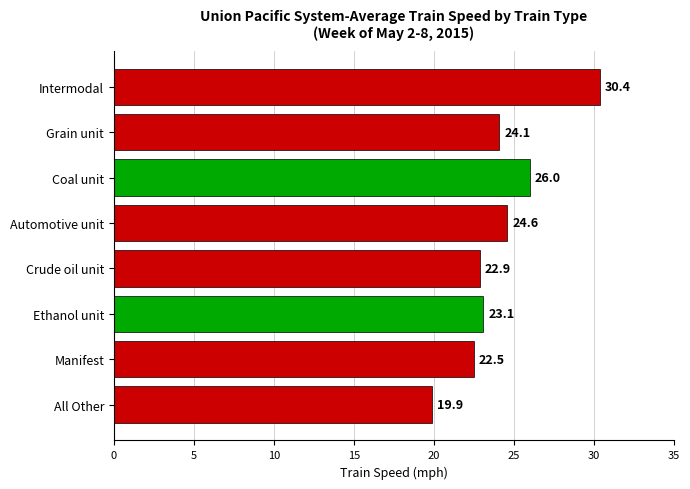

What is the difference between the maximum and second lowest values?

7.9